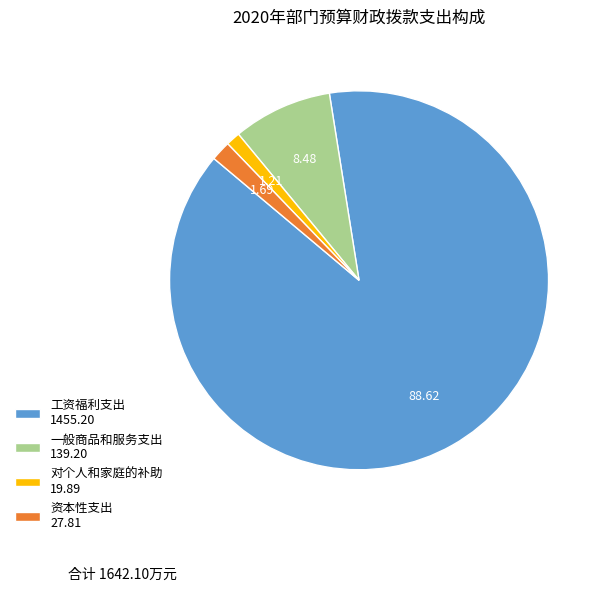

The 一般商品和服务支出 slice represents 8% of the pie. True or false?

True